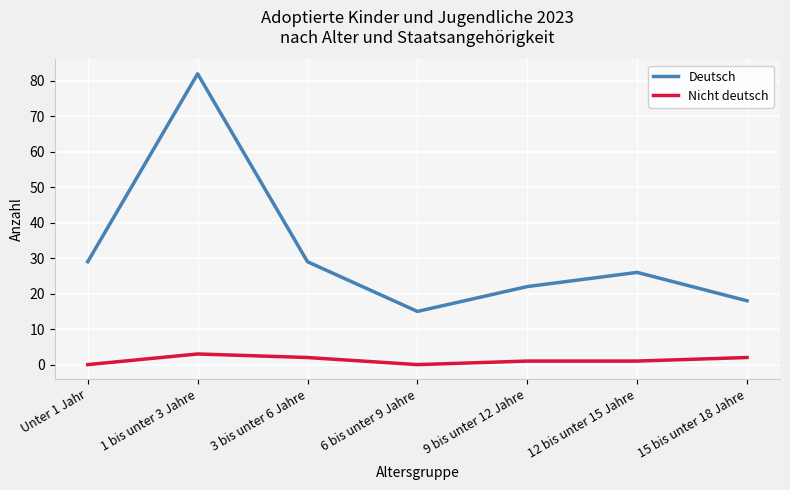

At 15 bis unter 18 Jahre, list the series in order from largest to smallest.

Deutsch, Nicht deutsch